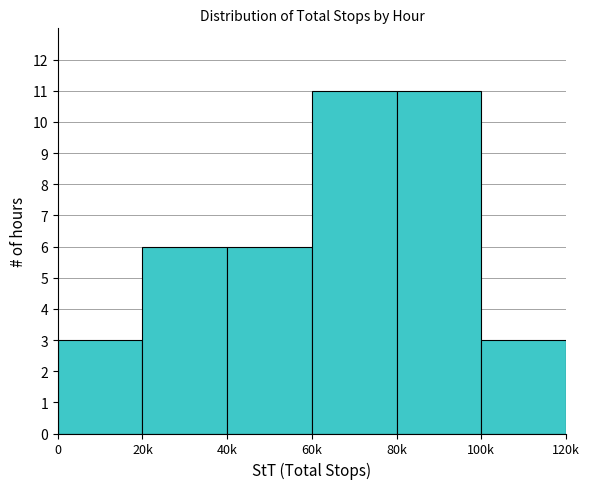

Reading left to right, list all the values displayed in this chart.

0=3	20k=6	40k=6	60k=11	80k=11	100k=3